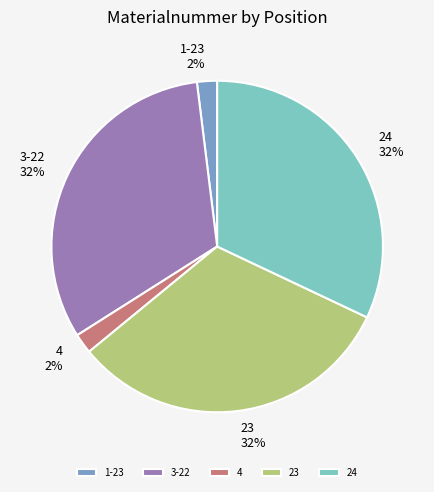

Does 24 represent more than half of the total?

No